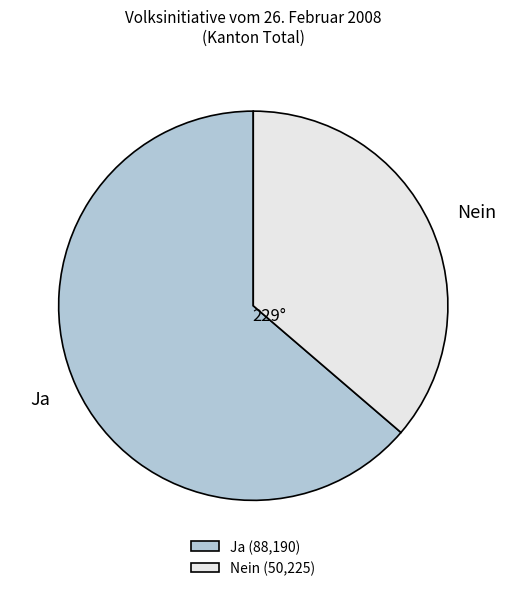

Approximately how many times larger is the value at Nein compared to Ja?

0.6